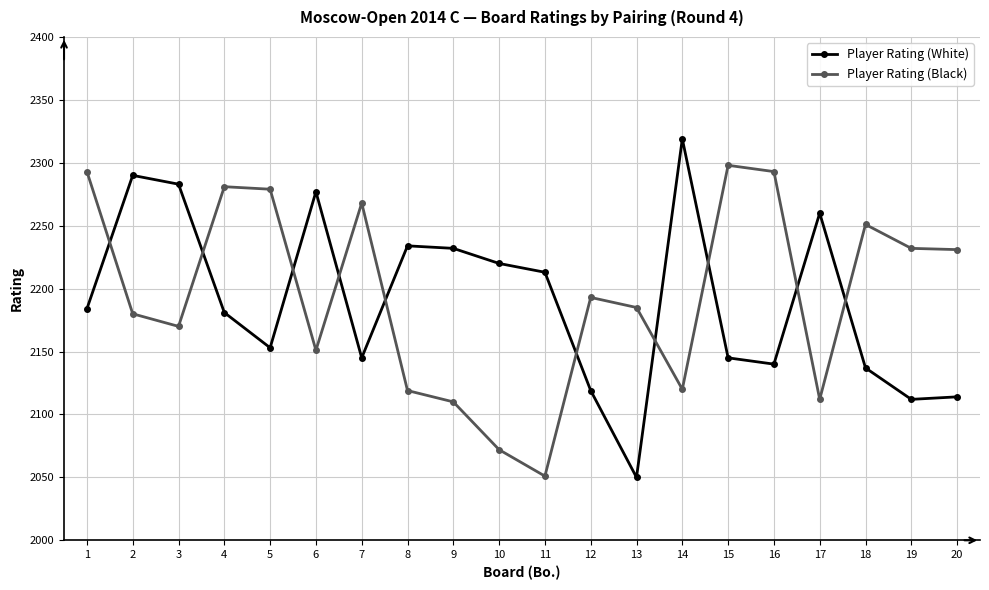

List the series in order of their overall mean, lowest first.

Player Rating (White), Player Rating (Black)